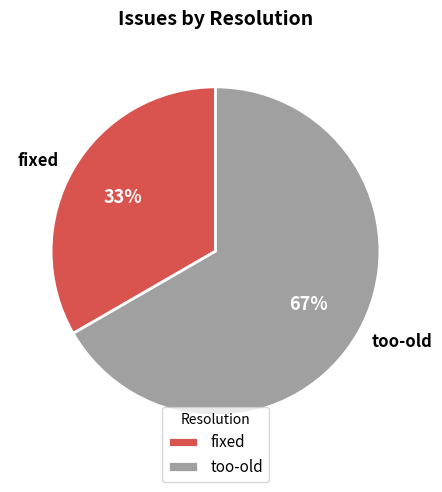

Is there any slice that represents more than half of the pie?

Yes